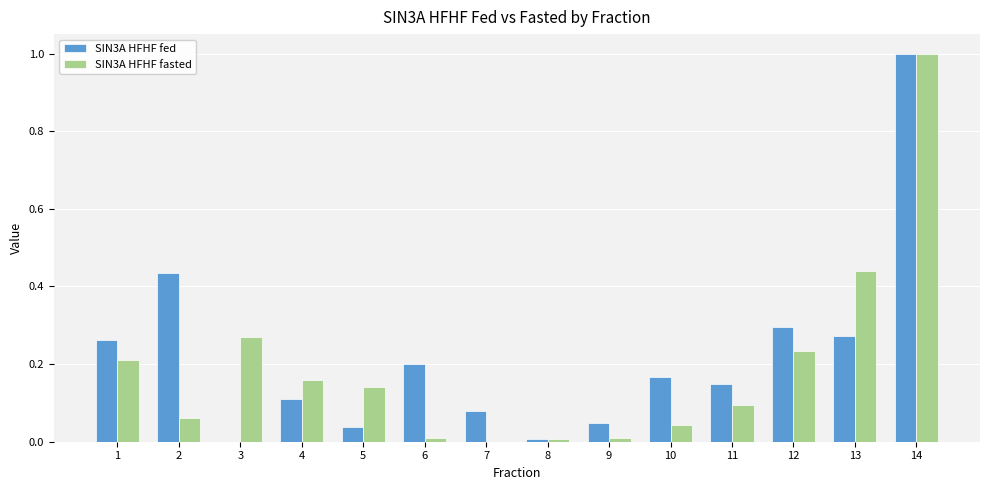

At which category is the sum across all series the highest?

14